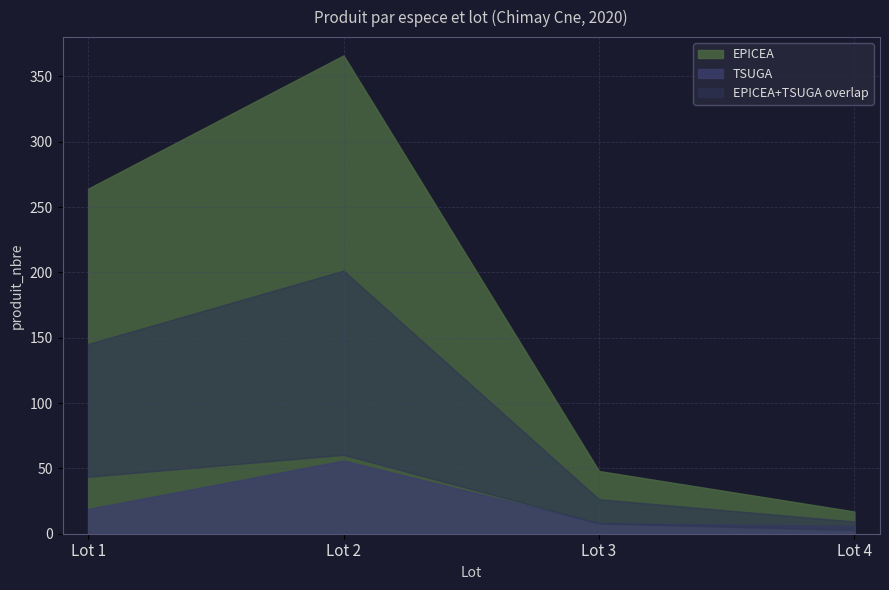

True or false: TSUGA has a value of 19 at Lot 1.

True